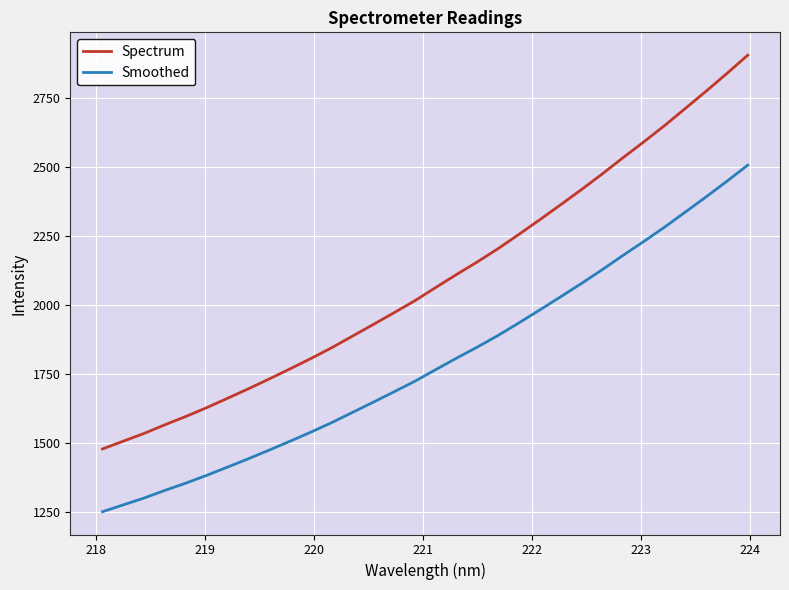

Which series has the largest range (max minus min)?

Spectrum